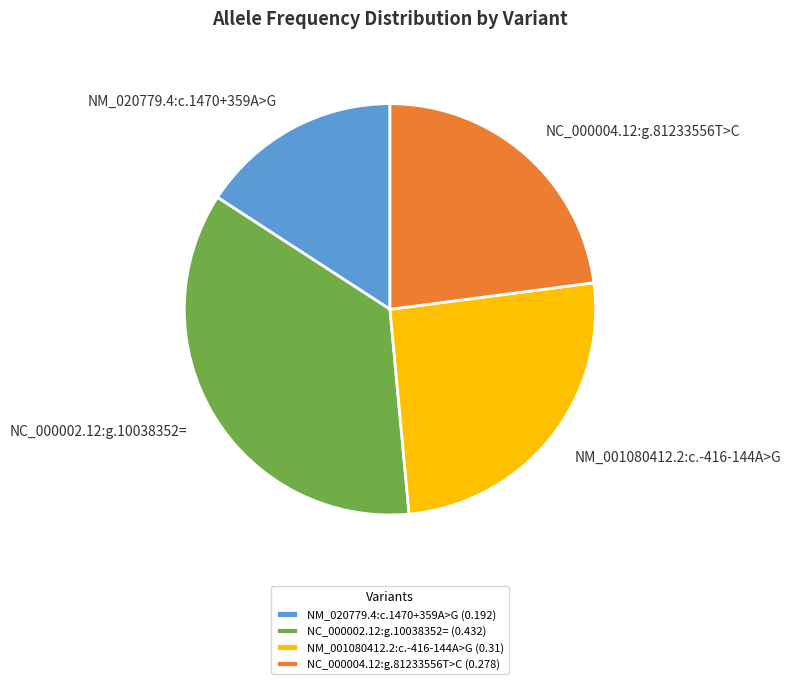

Is it true that NC_000004.12:g.81233556T>C is 9% of the pie?

False